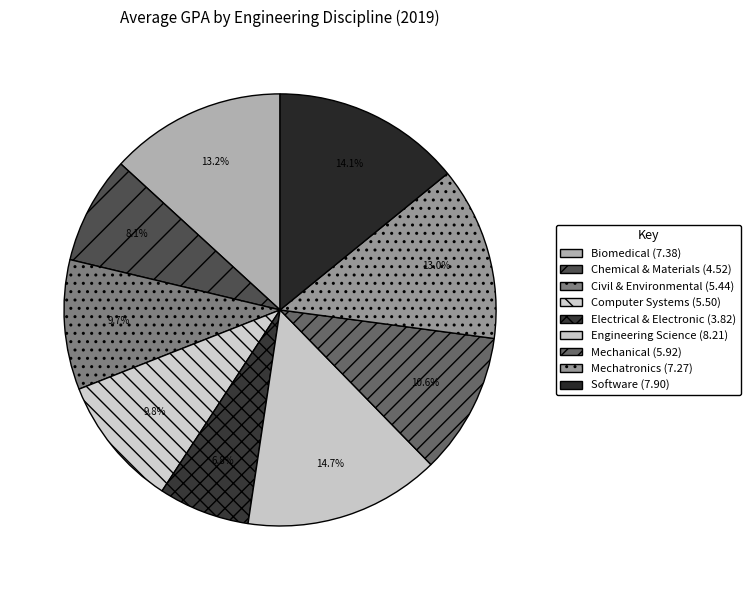

What is the change in value from Chemical & Materials to Civil & Environmental?

+0.9